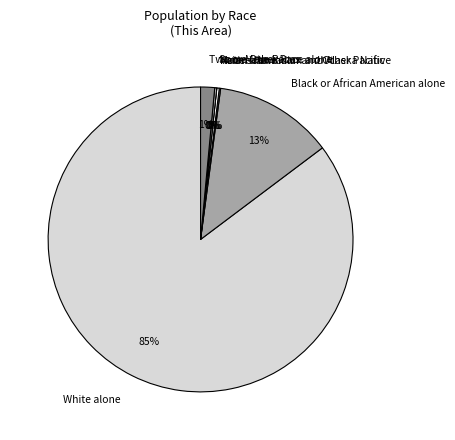

To the nearest percent, what is the average slice percentage?

14%